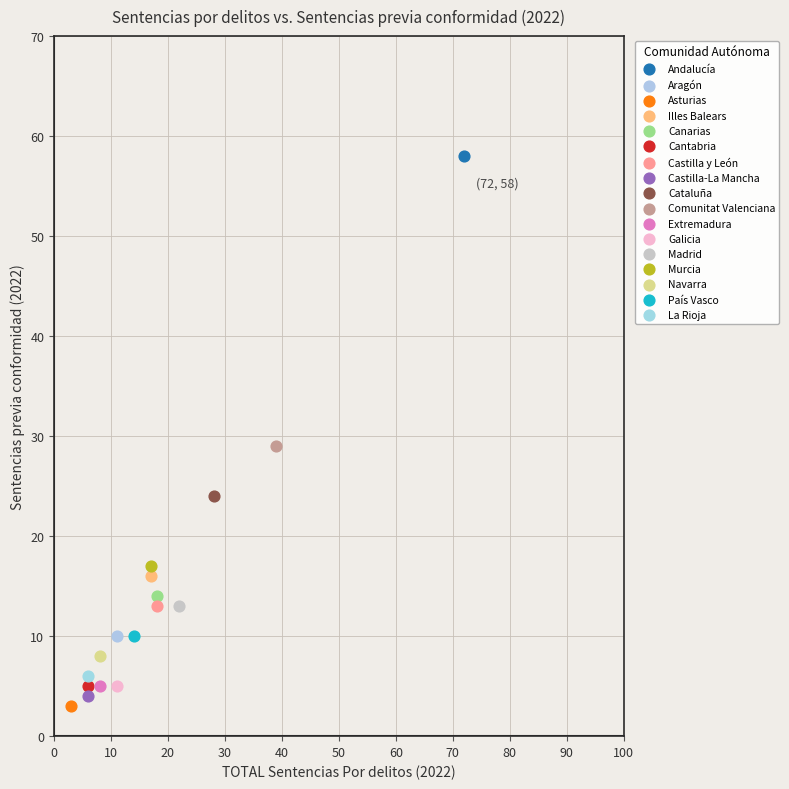

What are all the series names shown in the legend?

Andalucía, Aragón, Asturias, Illes Balears, Canarias, Cantabria, Castilla y León, Castilla-La Mancha, Cataluña, Comunitat Valenciana, Extremadura, Galicia, Madrid, Murcia, Navarra, País Vasco, La Rioja